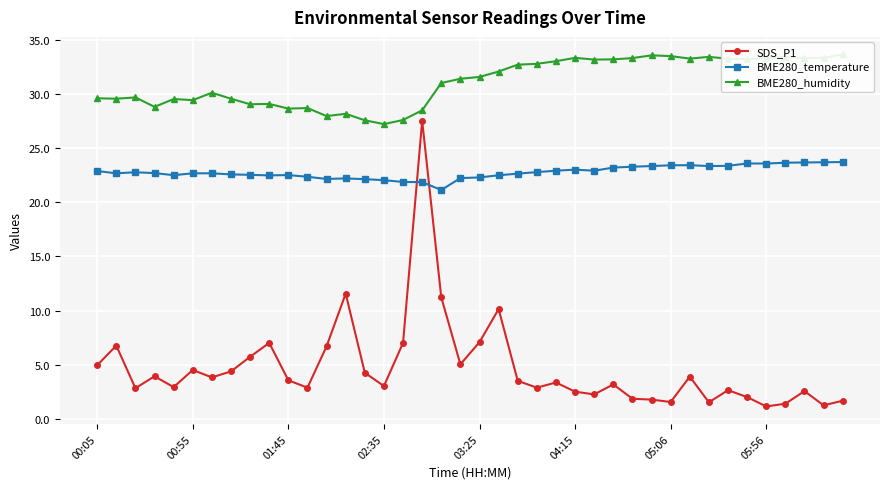

What is the highest value of the SDS_P1 series?

27.5